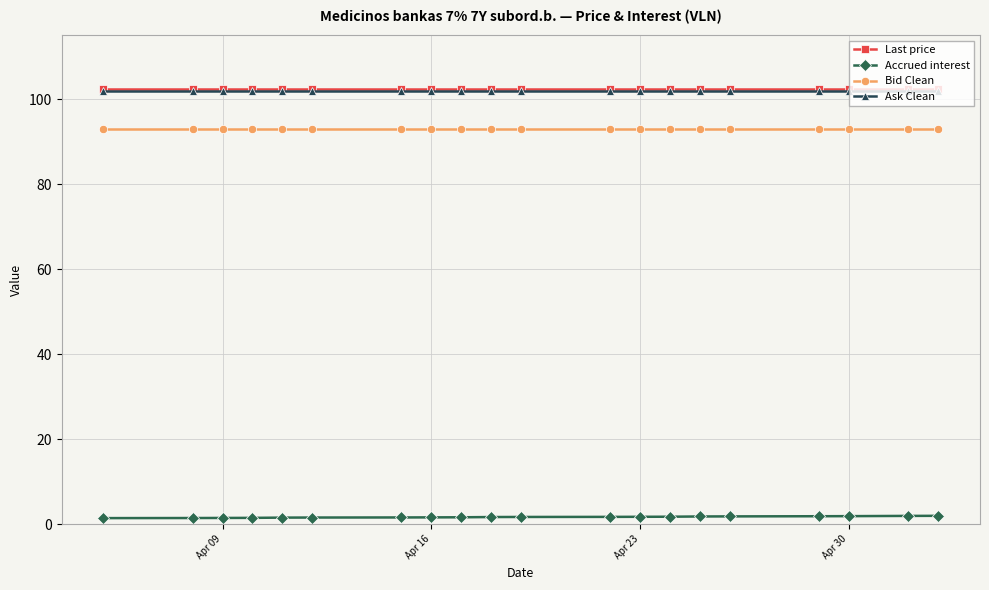

At how many categories does at least one series exceed 90?

20